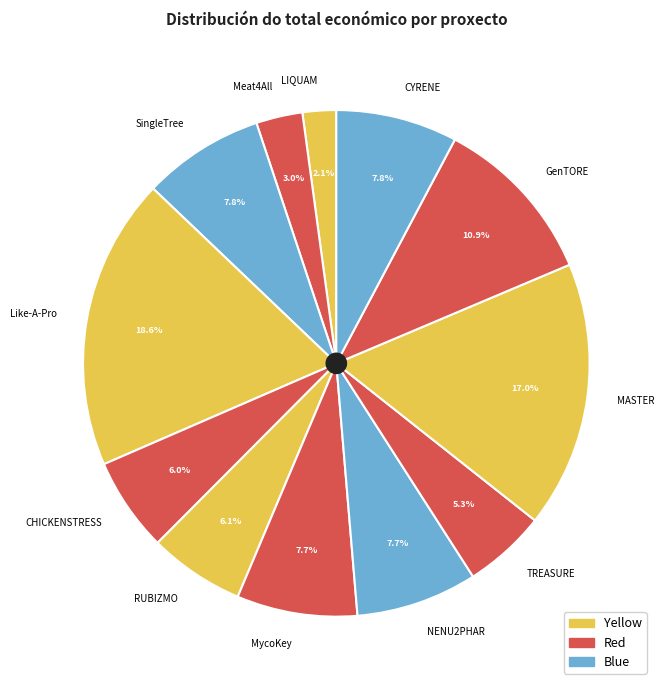

How many segments does this pie chart have?

12